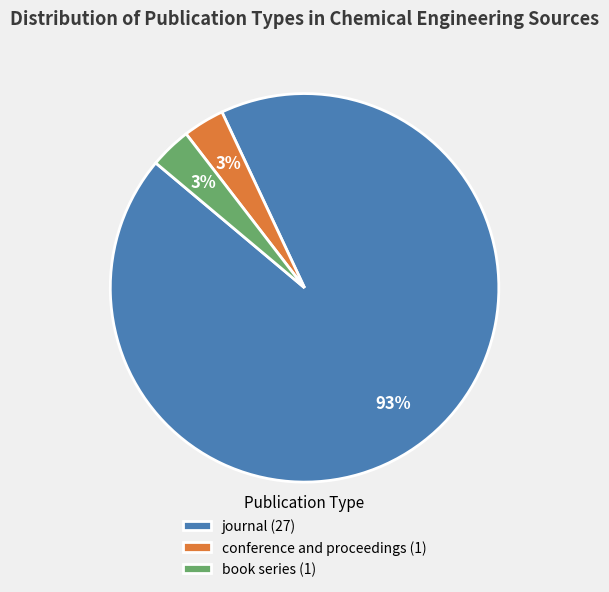

Combined, do journal (27) and book series (1) account for over 50%?

Yes